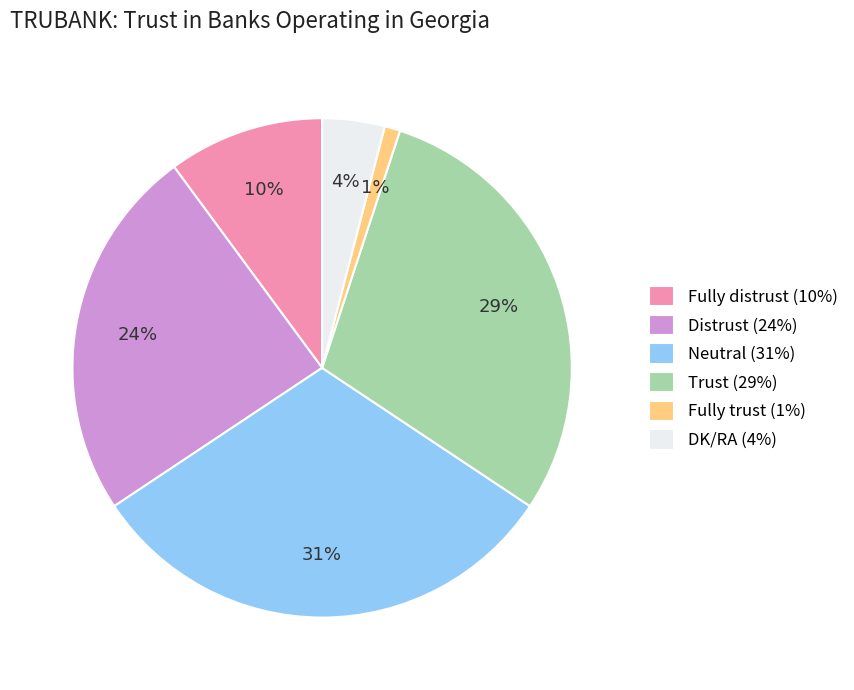

To the nearest percent, what portion does Distrust represent?

24%